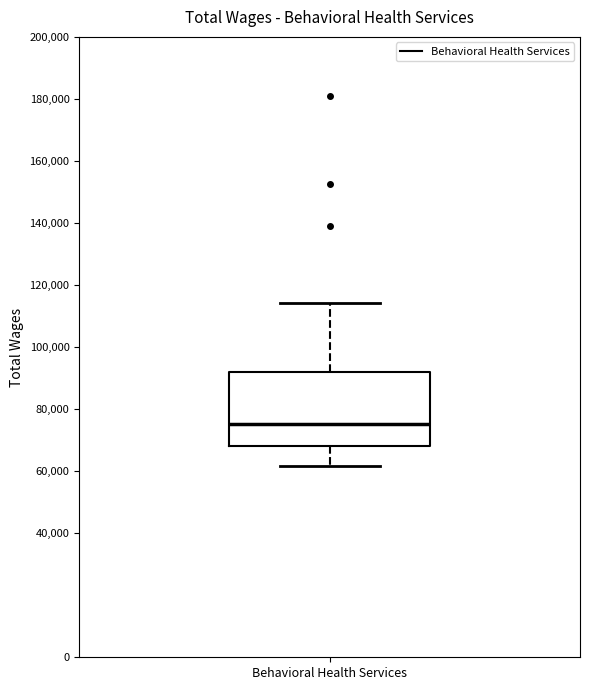

Where is the lower edge of the box for Behavioral Health Services on the y-axis? The values are not printed on the chart, so give them approximately, as read against the axis.

68000